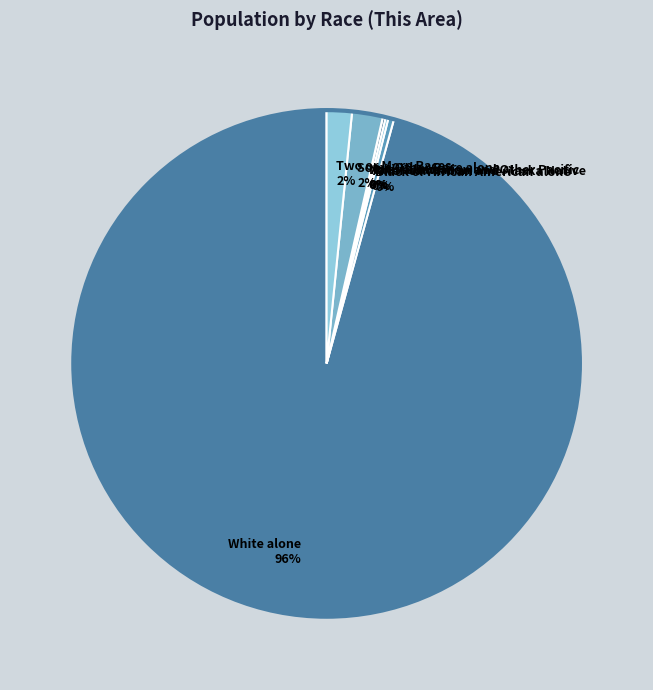

How many segments does this pie chart have?

7